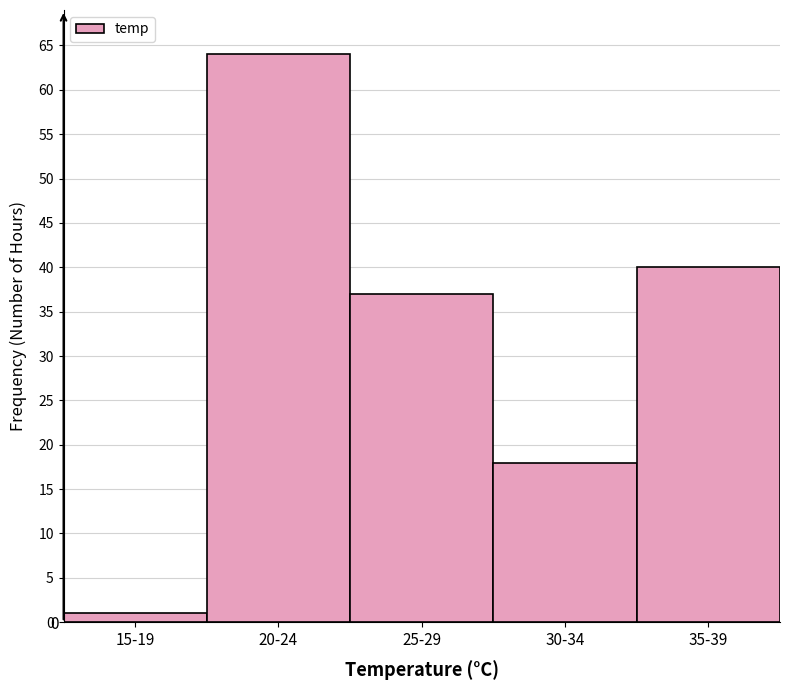

Reading right to left, transcribe all the data shown in this chart.

40	18	37	64	1